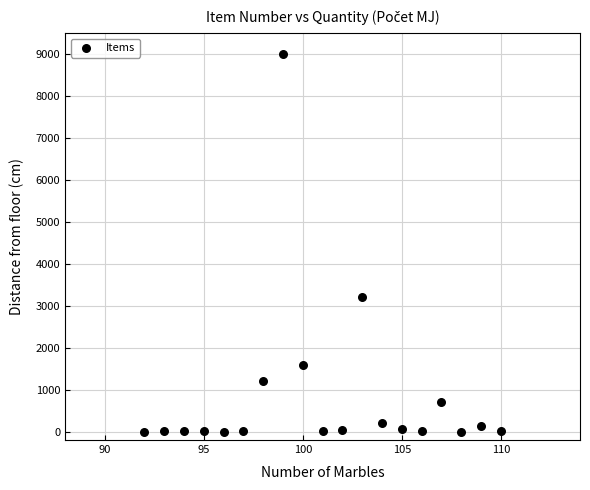

What Y value in the scatter plot is closest to 4500?

3200